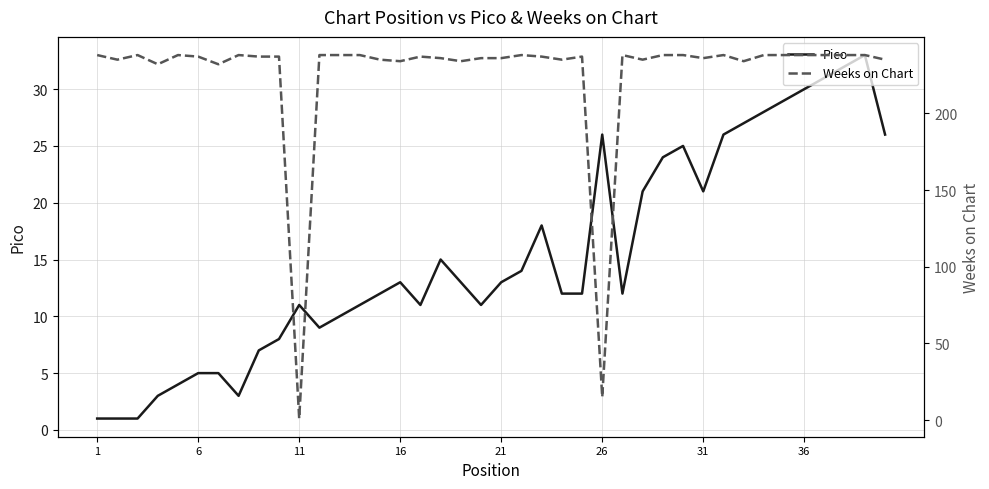

The Pico series shows 3 at 11. True or false?

False